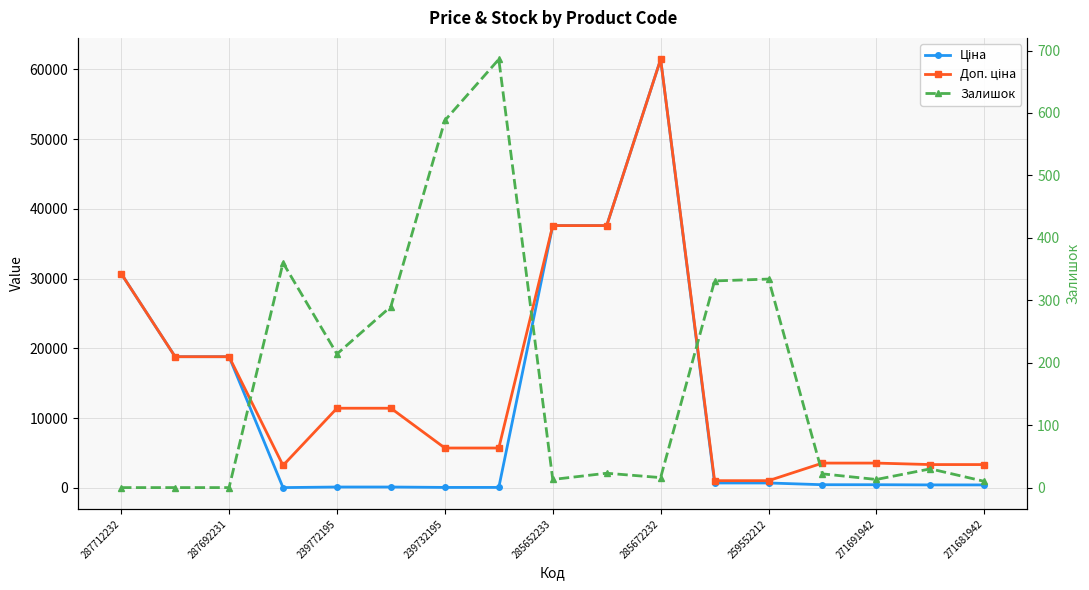

Which category has the lowest value in the Ціна series?

239732195